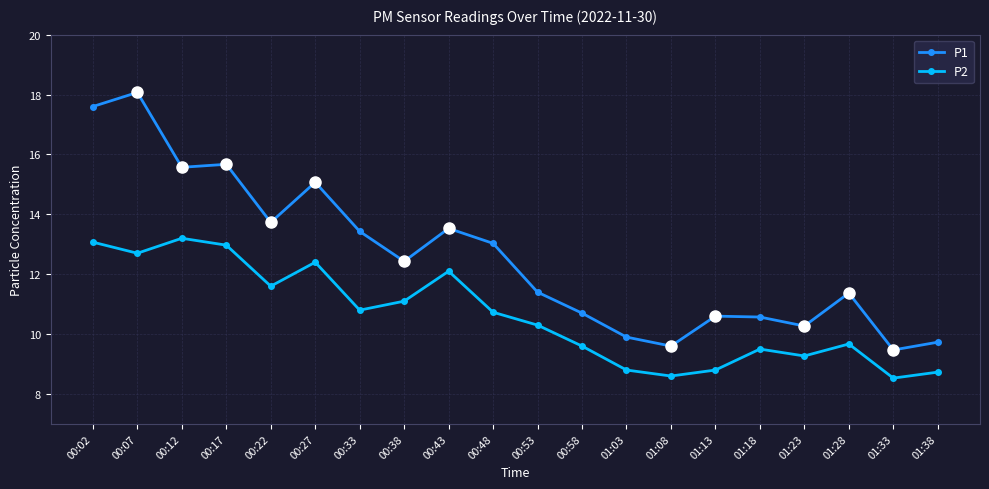

Which series has the largest total across all categories?

P1